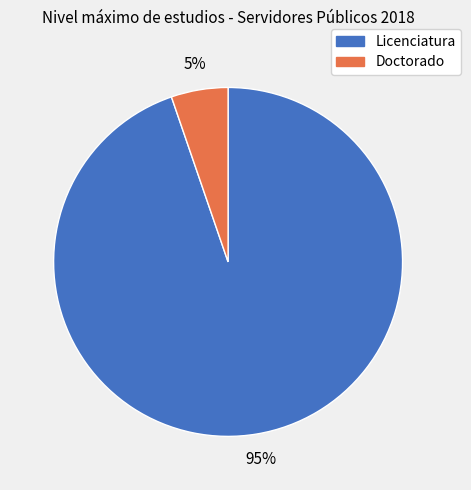

The Doctorado slice represents 20% of the pie. True or false?

False